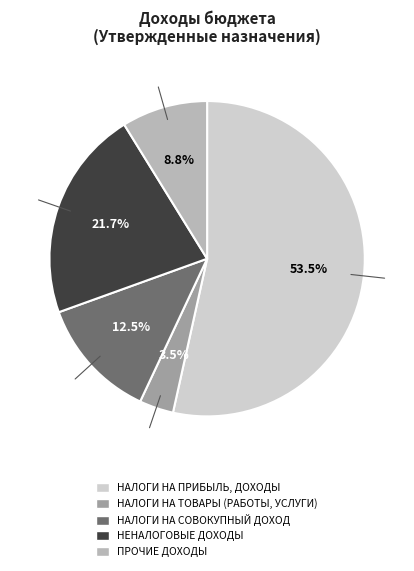

What is the ratio of the value at НЕНАЛОГОВЫЕ ДОХОДЫ to the value at НАЛОГИ НА ТОВАРЫ (РАБОТЫ, УСЛУГИ)?

6.2